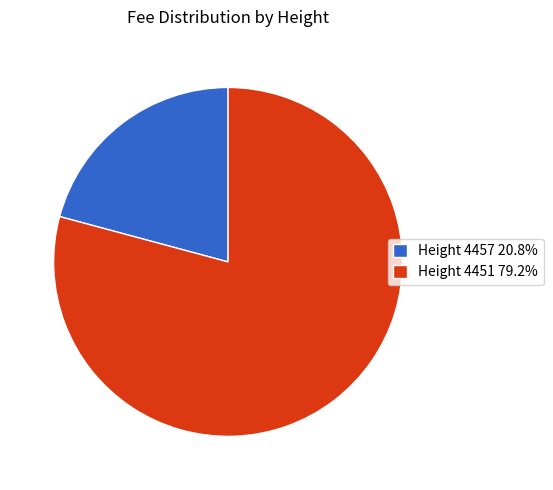

Is there any slice that represents more than half of the pie?

Yes